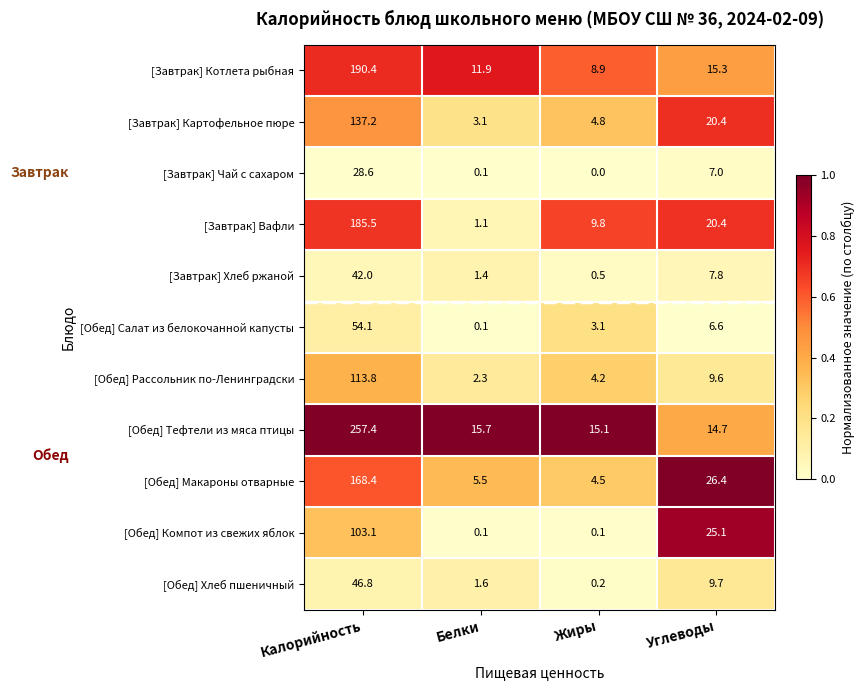

What is the greatest value displayed?

257.4